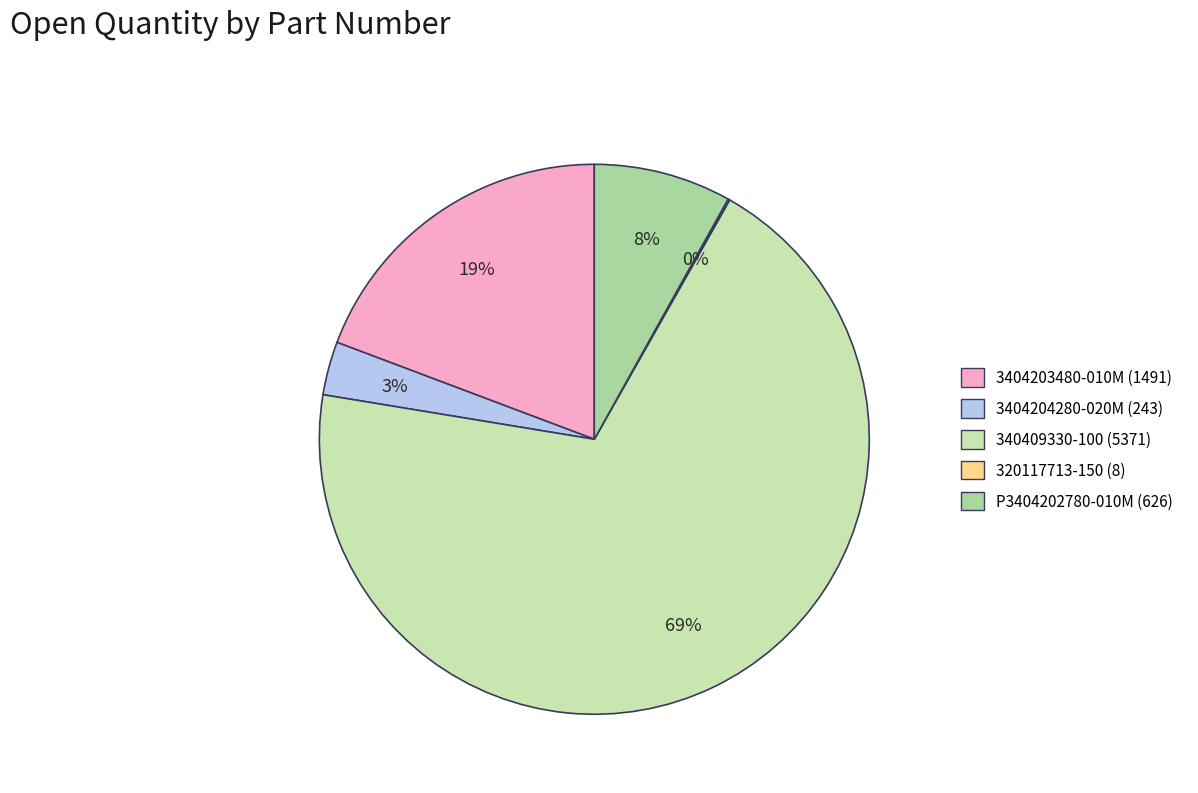

Is 340409330-100 the majority of the pie?

Yes